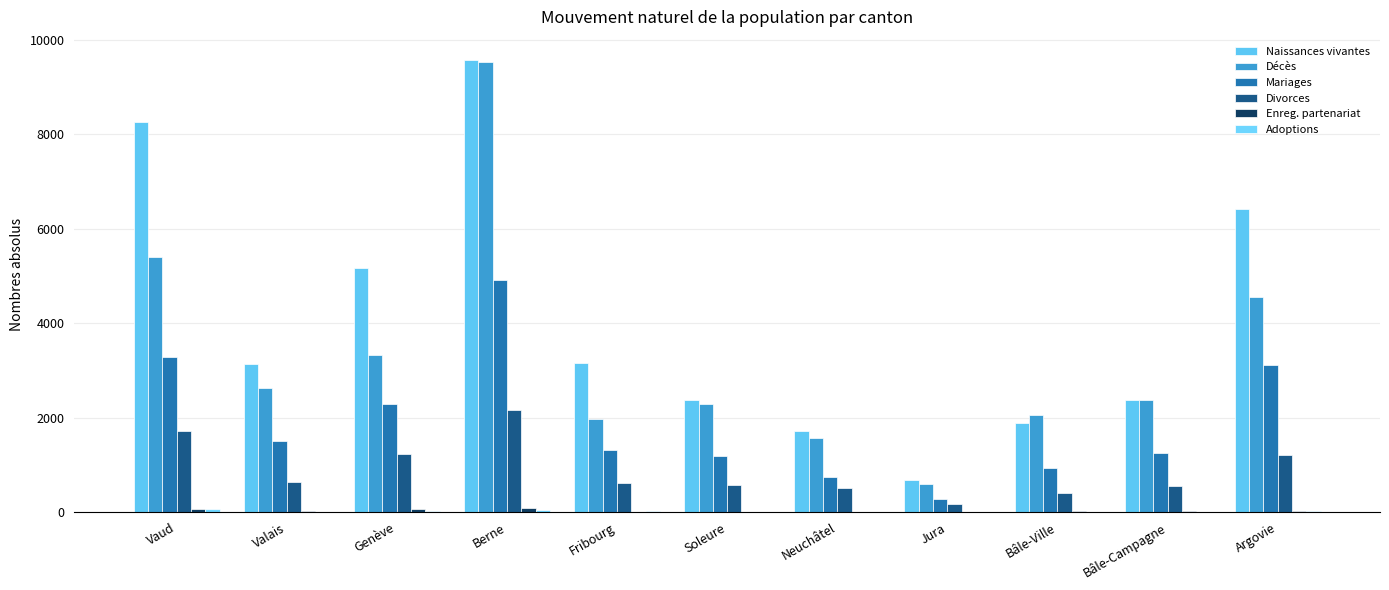

Is the value of Adoptions at Bâle-Campagne greater than the value of Décès at Neuchâtel?

No